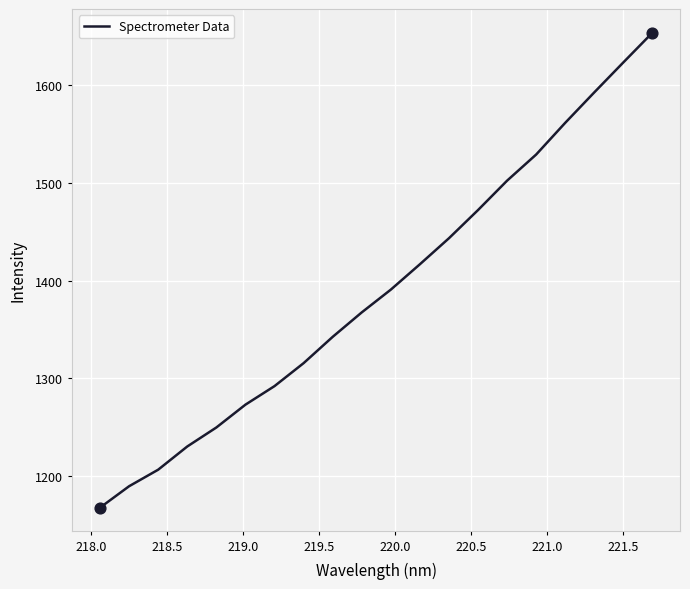

What is the difference between the maximum and minimum values?

485.7